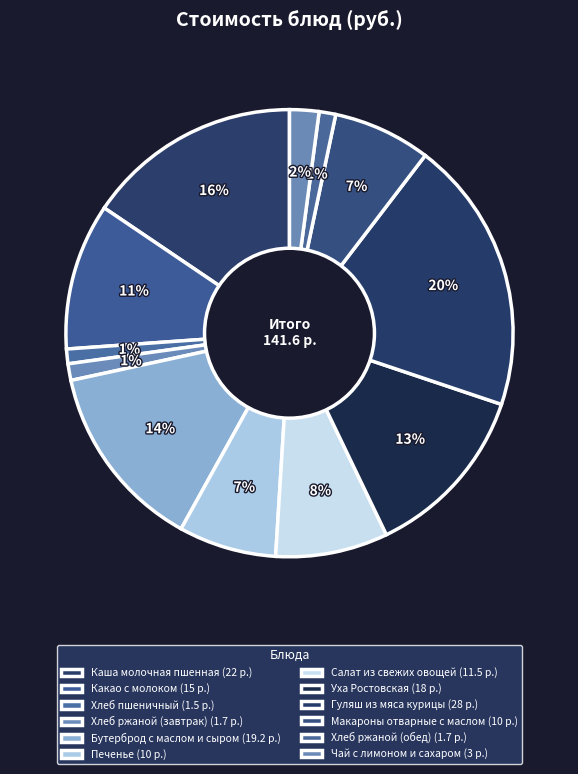

Count the number of slices in the pie.

12